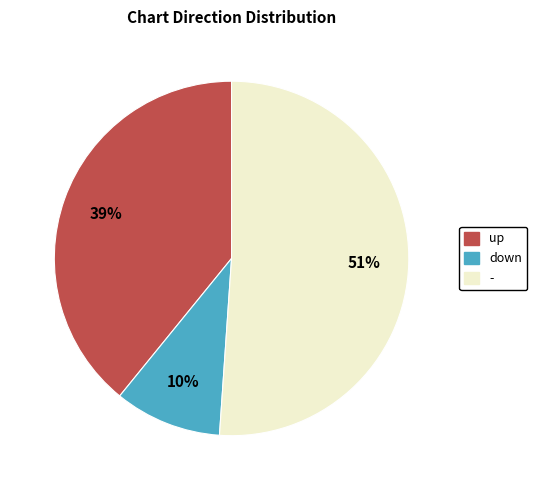

To the nearest percent, what percentage of the pie is down?

10%